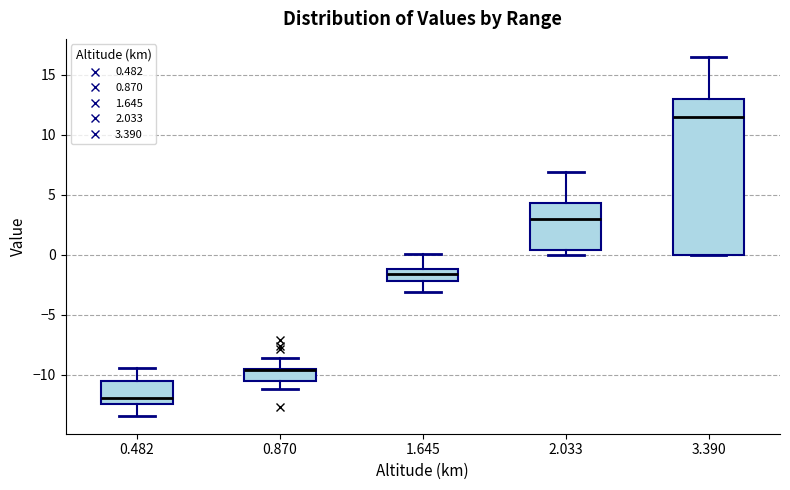

Reading left to right, transcribe this box plot: for each box, give where its median line is, the range the box spans, and where its two whiskers end, as read against the y-axis. The values are not printed on the chart, so give them approximately, as read against the axis.

0.482: median -12.0, box -12.5 to -10.5, whiskers -13.5 to -9.5
0.870: median -9.5 (drawn on the box's upper edge), box -10.5 to -9.5, whiskers -11.0 to -8.5
1.645: median -1.5, box -2.0 to -1.0, whiskers -3.0 to 0.0
2.033: median 3.0, box 0.5 to 4.5, whiskers 0.0 to 7.0
3.390: median 11.5, box 0.0 to 13.0, whiskers 0.0 to 16.5